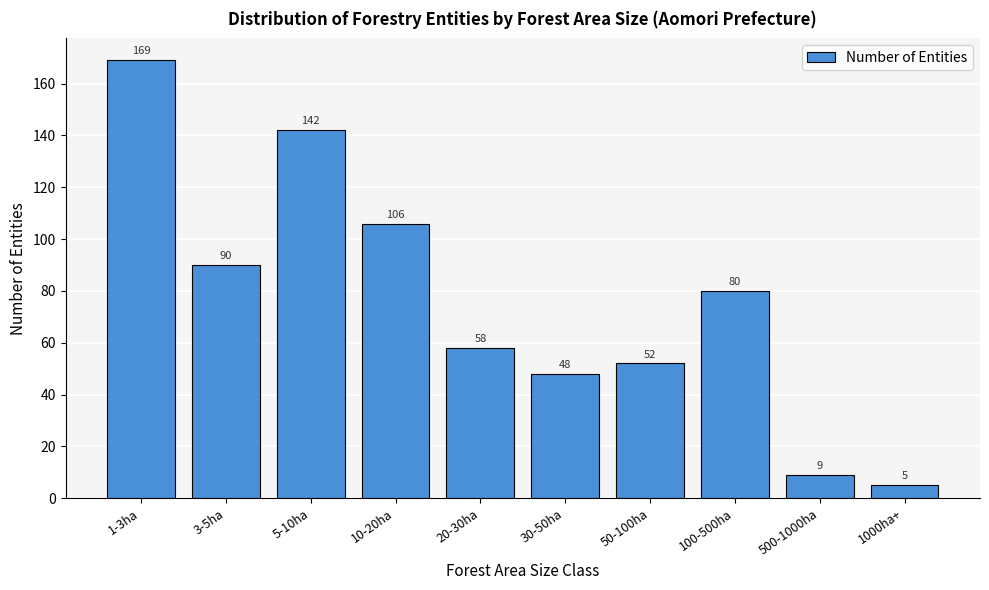

Reading left to right, transcribe all the data shown in this chart.

169	90	142	106	58	48	52	80	9	5